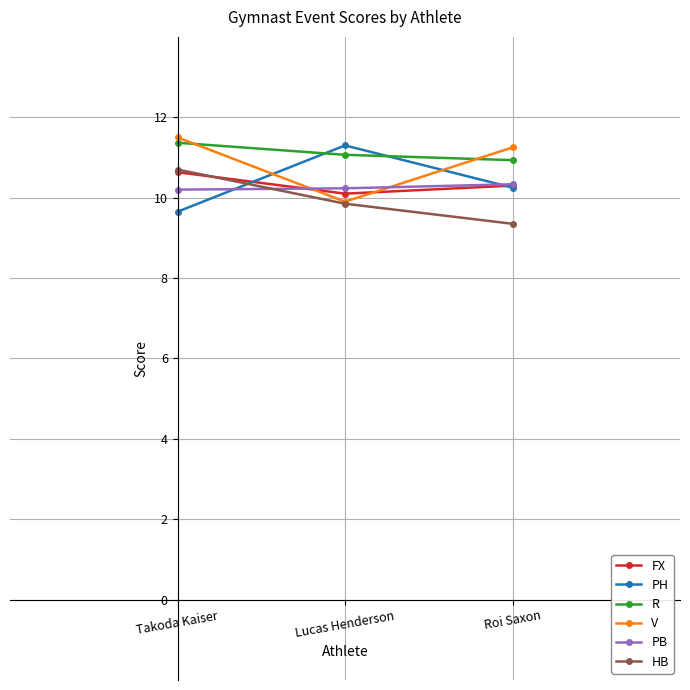

The PH series shows 10.2 at Roi Saxon. True or false?

True